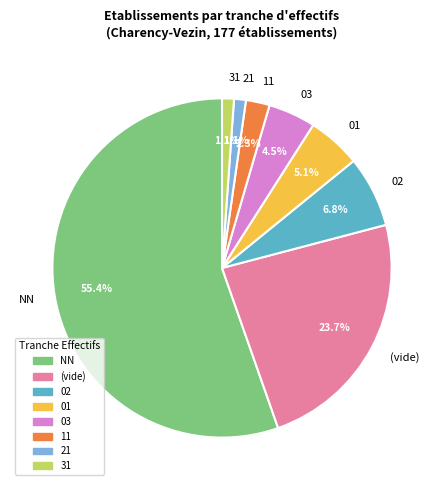

Does 31 account for over 50% of the chart?

No